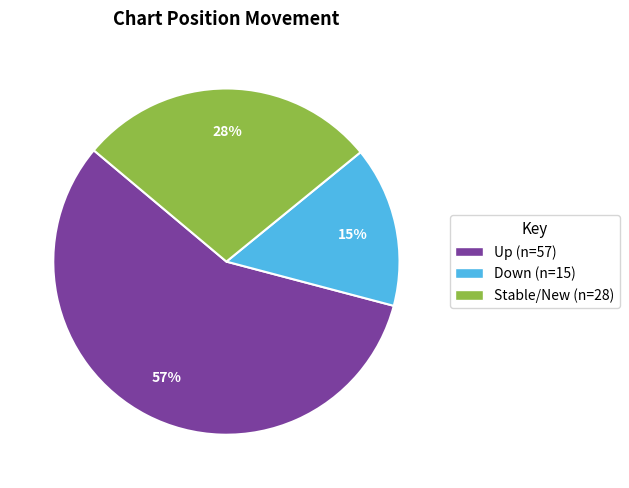

Is there a majority slice in this chart?

Yes